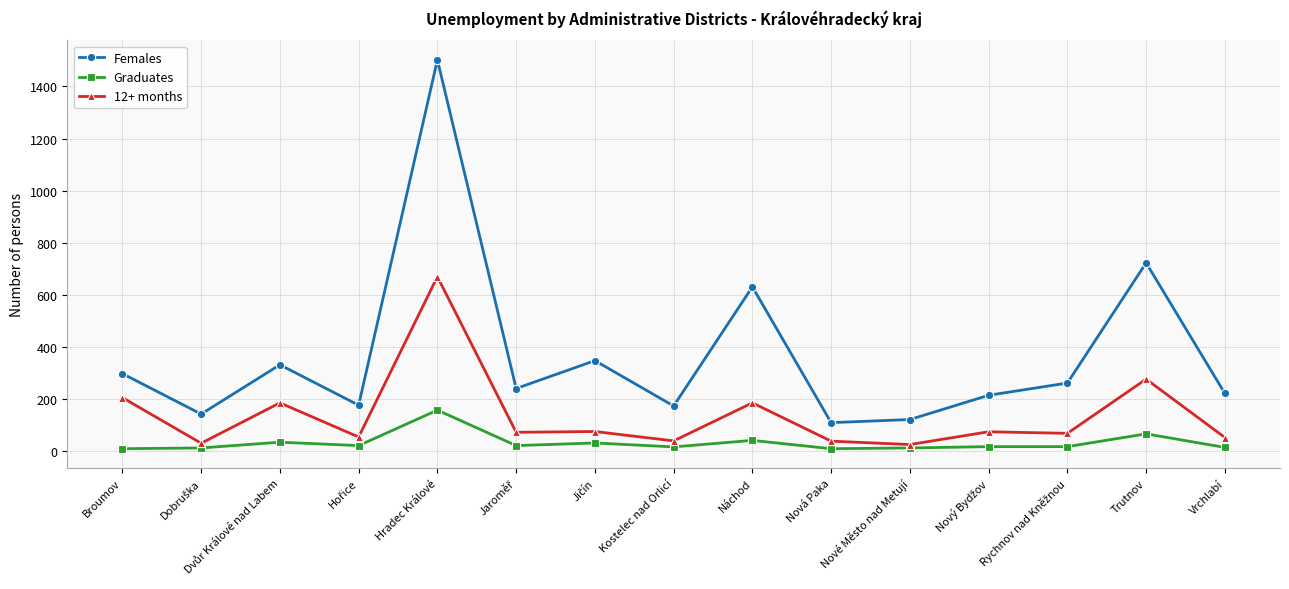

What is the difference between the maximum and minimum values in the Graduates series?

148